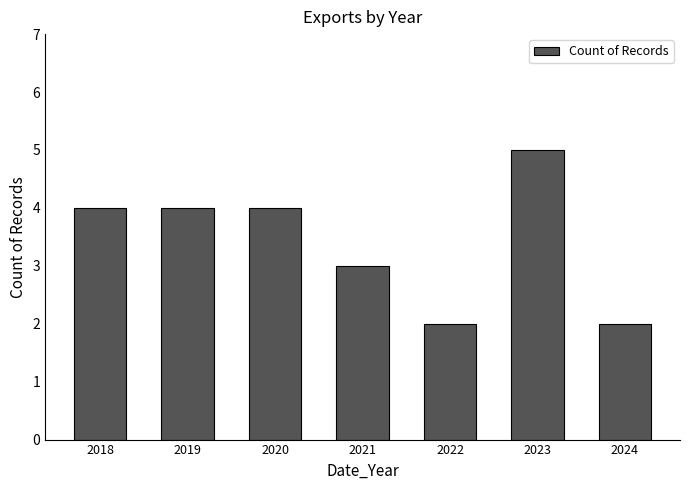

Reading left to right, what are all the values shown in this chart?

2018=4	2019=4	2020=4	2021=3	2022=2	2023=5	2024=2